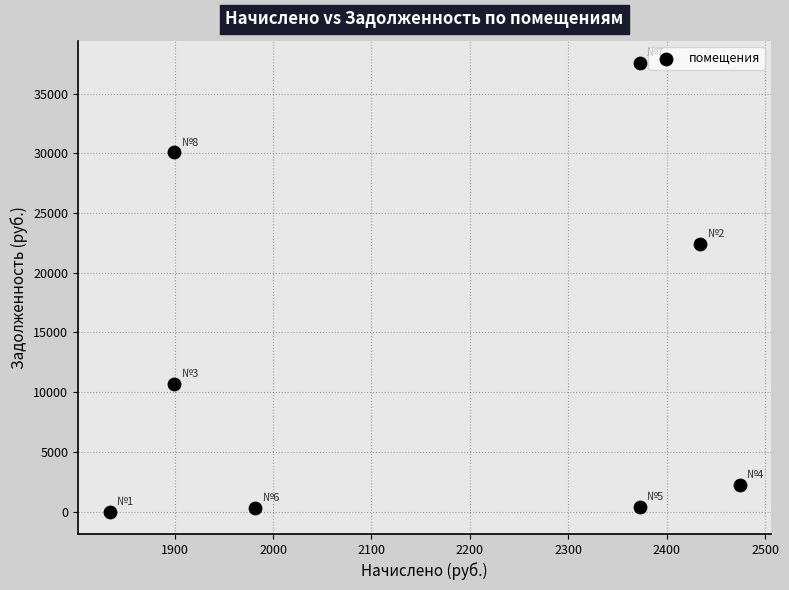

What Y value in the scatter plot is closest to 18778?

22432.8